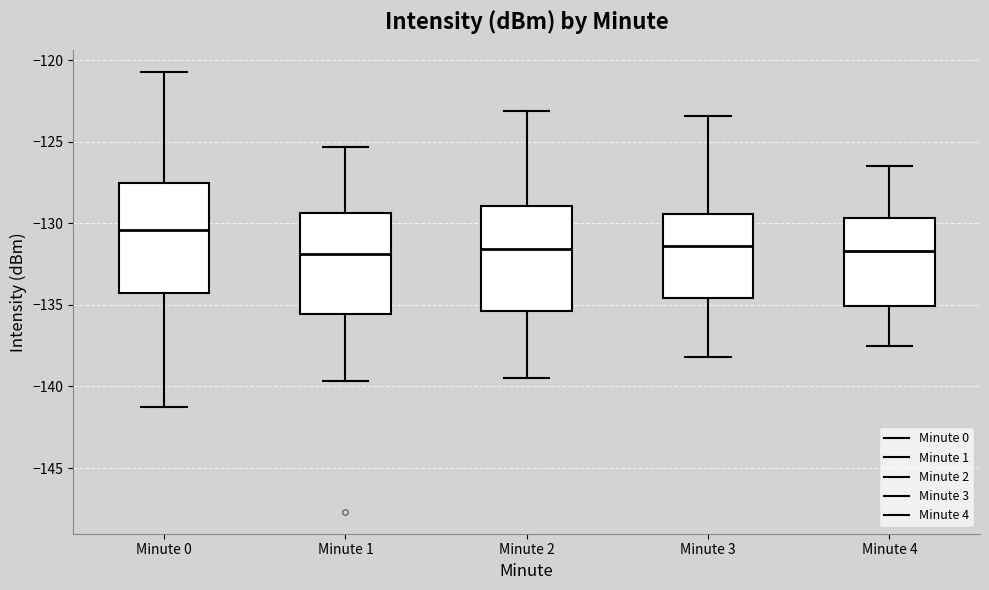

Reading left to right, transcribe this box plot: for each box, give where its median line is, the range the box spans, and where its two whiskers end, as read against the y-axis. The values are not printed on the chart, so give them approximately, as read against the axis.

Minute 0: median -130.5, box -134.5 to -127.5, whiskers -141.0 to -120.5
Minute 1: median -132.0, box -135.5 to -129.5, whiskers -139.5 to -125.5
Minute 2: median -131.5, box -135.5 to -129.0, whiskers -139.5 to -123.0
Minute 3: median -131.5, box -134.5 to -129.5, whiskers -138.0 to -123.5
Minute 4: median -131.5, box -135.0 to -129.5, whiskers -137.5 to -126.5